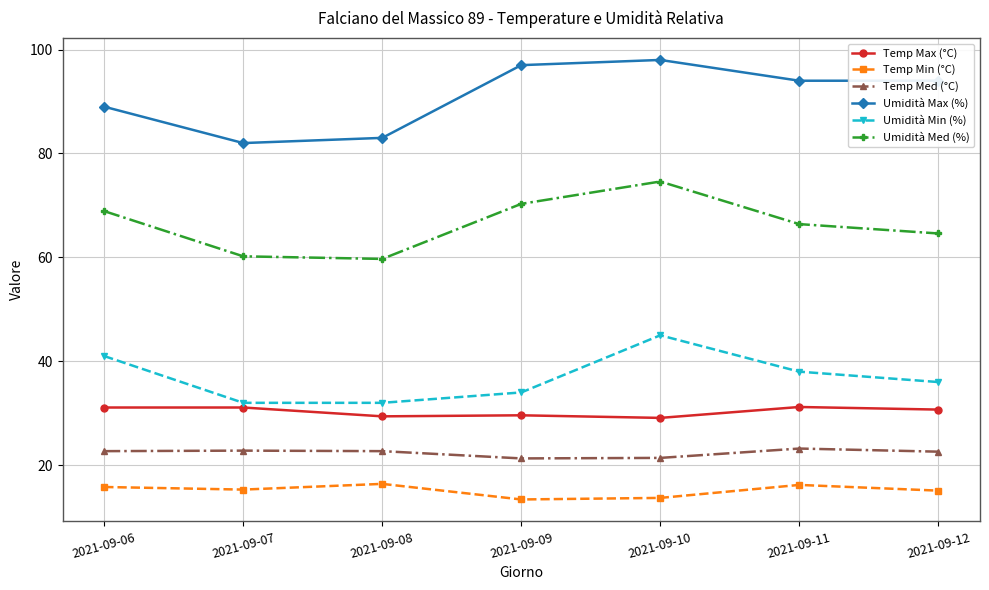

Does the chart have visible grid lines?

Yes